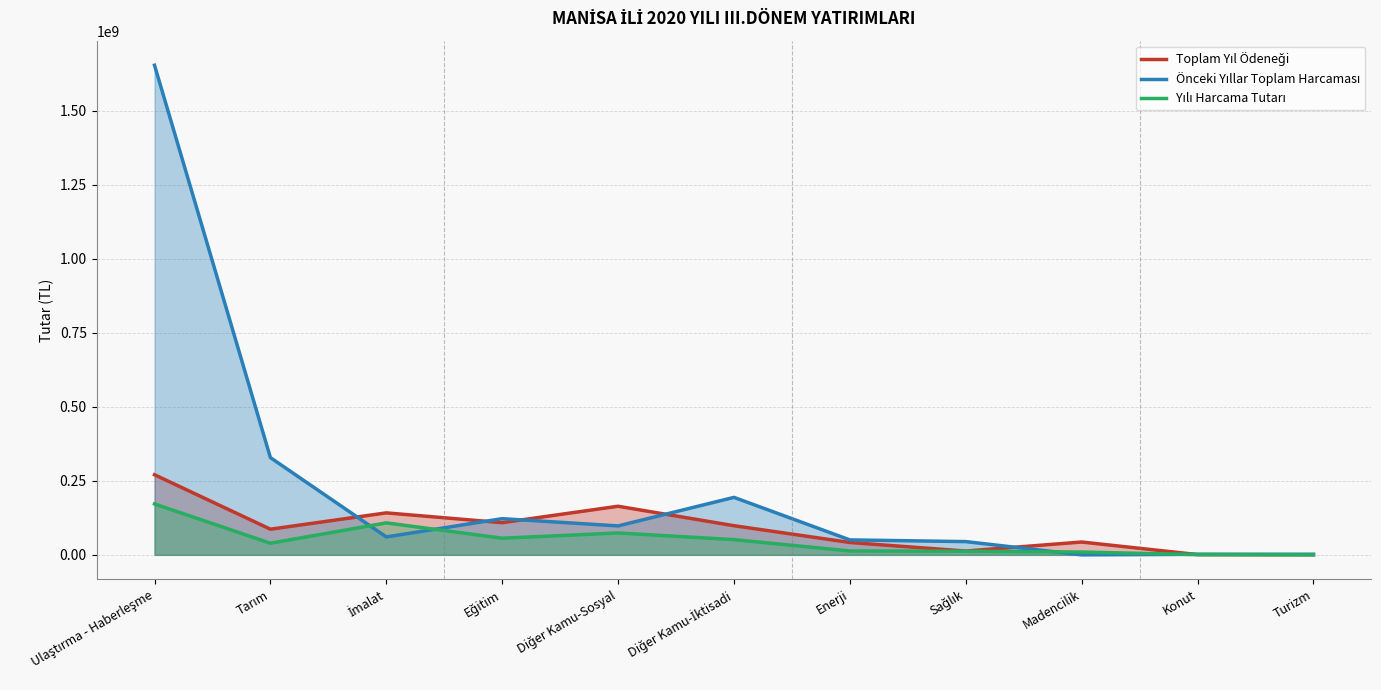

Rank the series by their maximum value, from highest to lowest.

Önceki Yıllar Toplam Harcaması, Toplam Yıl Ödeneği, Yılı Harcama Tutarı